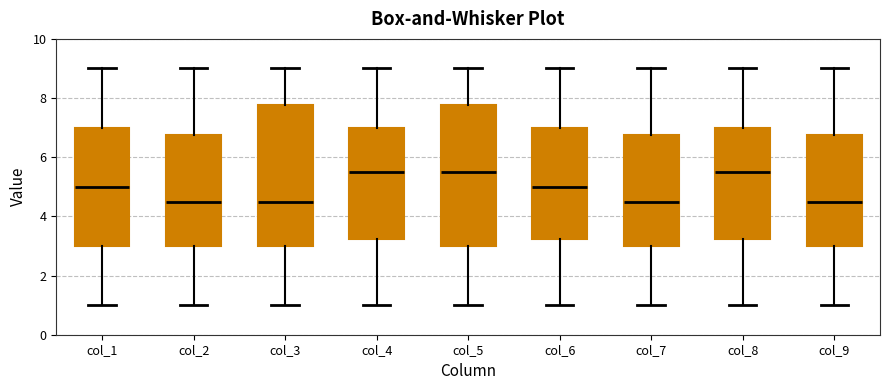

Where does the lower whisker of the box for col_2 end on the y-axis? The values are not printed on the chart, so give them approximately, as read against the axis.

1.0